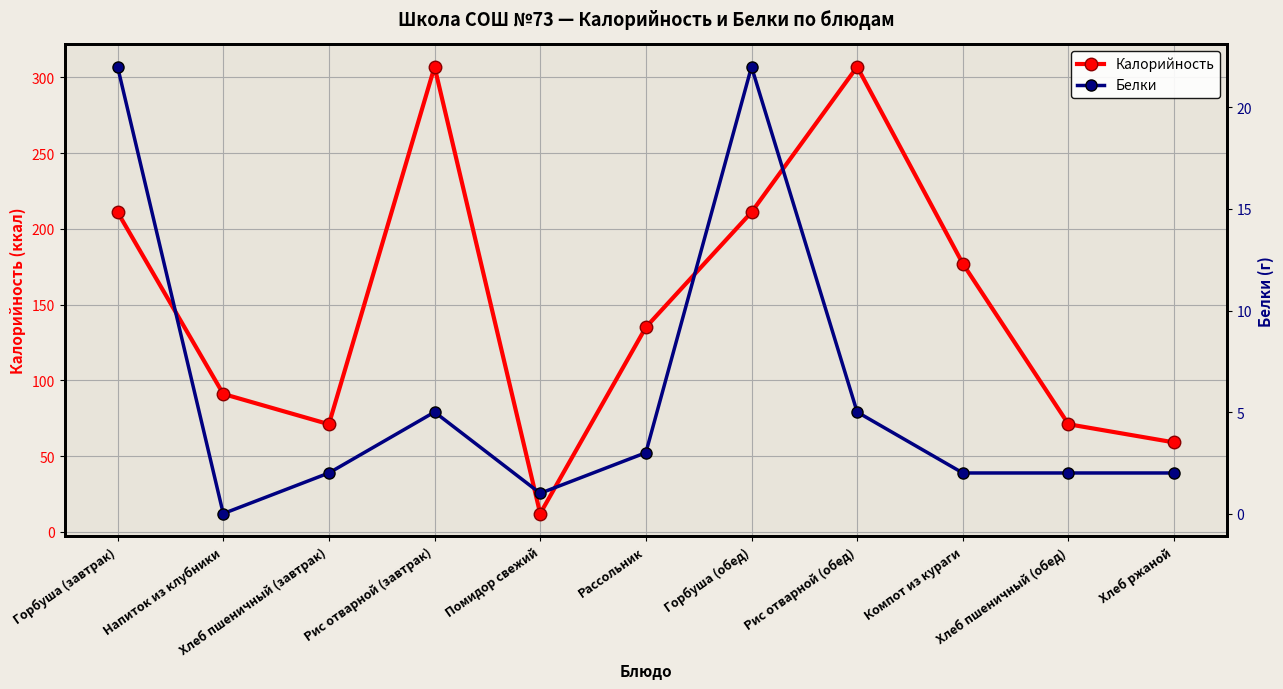

What is the label of the 8th point from the right?

Рис отварной (завтрак)